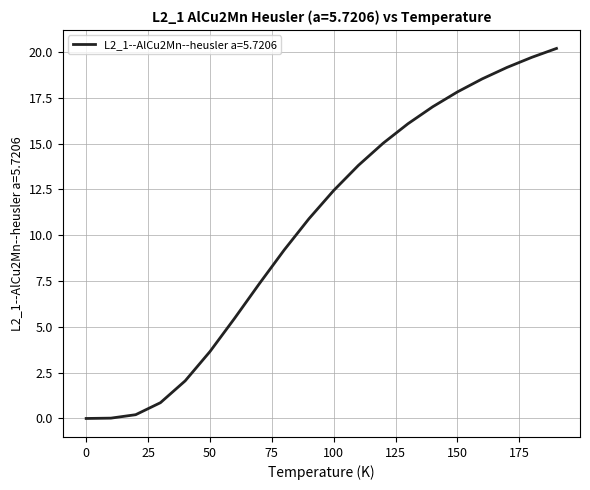

What is the sum of all values?

209.5